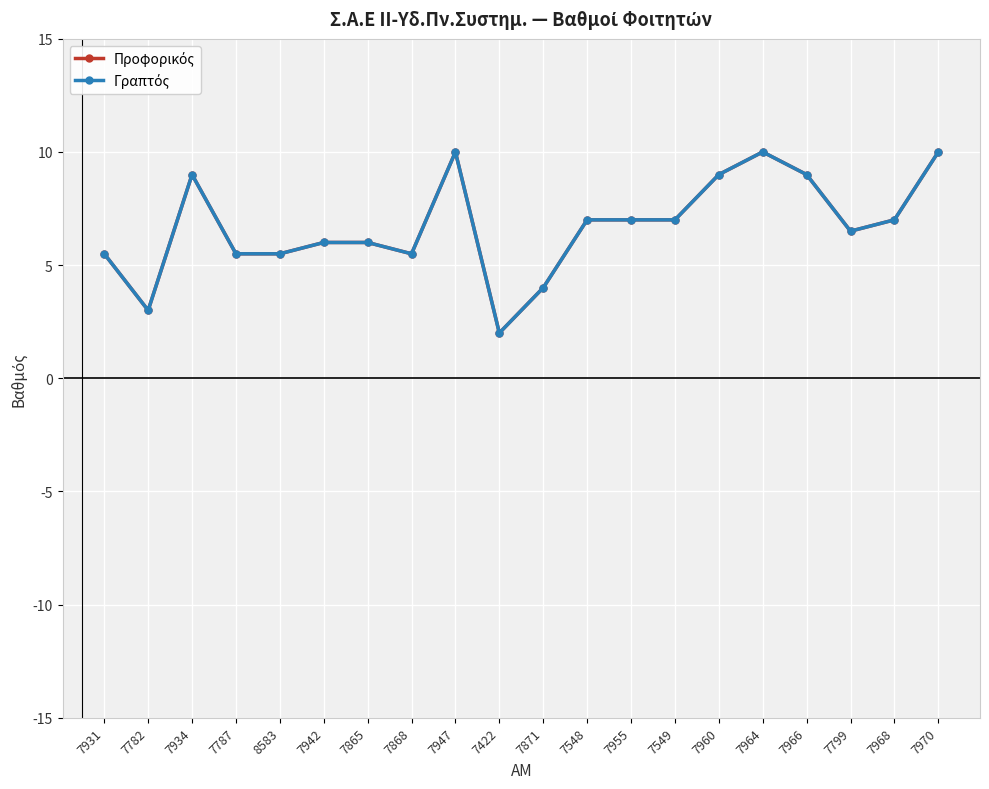

Is this an area chart (filled region under the line)?

No